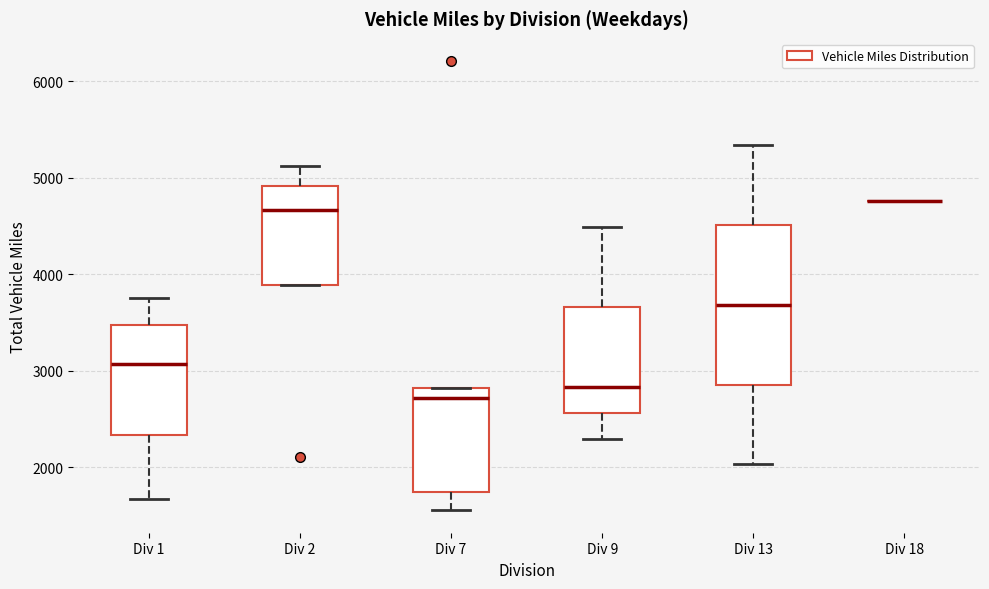

Reading left to right, read every box against the y-axis: the position of its median line, the range the box covers, and the ends of its whiskers. The values are not printed on the chart, so give them approximately, as read against the axis.

Div 1: median 3100, box 2300 to 3500, whiskers 1700 to 3800
Div 2: median 4700, box 3900 to 4900, whiskers 3900 to 5100
Div 7: median 2700, box 1700 to 2800, whiskers 1600 to 2800
Div 9: median 2800, box 2600 to 3700, whiskers 2300 to 4500
Div 13: median 3700, box 2900 to 4500, whiskers 2000 to 5300
Div 18: box collapsed to a line at 4800, whiskers 4800 to 4800